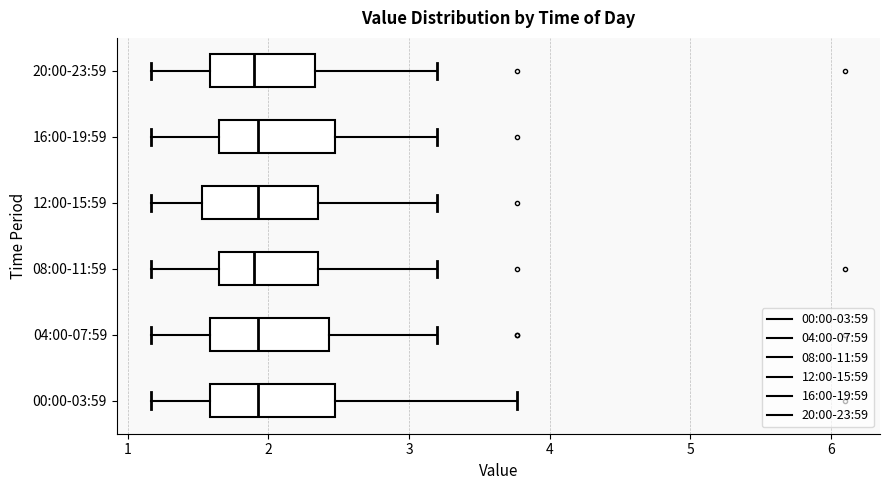

Reading bottom to top, read every box against the x-axis: the position of its median line, the range the box covers, and the ends of its whiskers. The values are not printed on the chart, so give them approximately, as read against the axis.

00:00-03:59: median 1.9, box 1.6 to 2.5, whiskers 1.2 to 3.8
04:00-07:59: median 1.9, box 1.6 to 2.4, whiskers 1.2 to 3.2
08:00-11:59: median 1.9, box 1.7 to 2.4, whiskers 1.2 to 3.2
12:00-15:59: median 1.9, box 1.5 to 2.4, whiskers 1.2 to 3.2
16:00-19:59: median 1.9, box 1.7 to 2.5, whiskers 1.2 to 3.2
20:00-23:59: median 1.9, box 1.6 to 2.3, whiskers 1.2 to 3.2